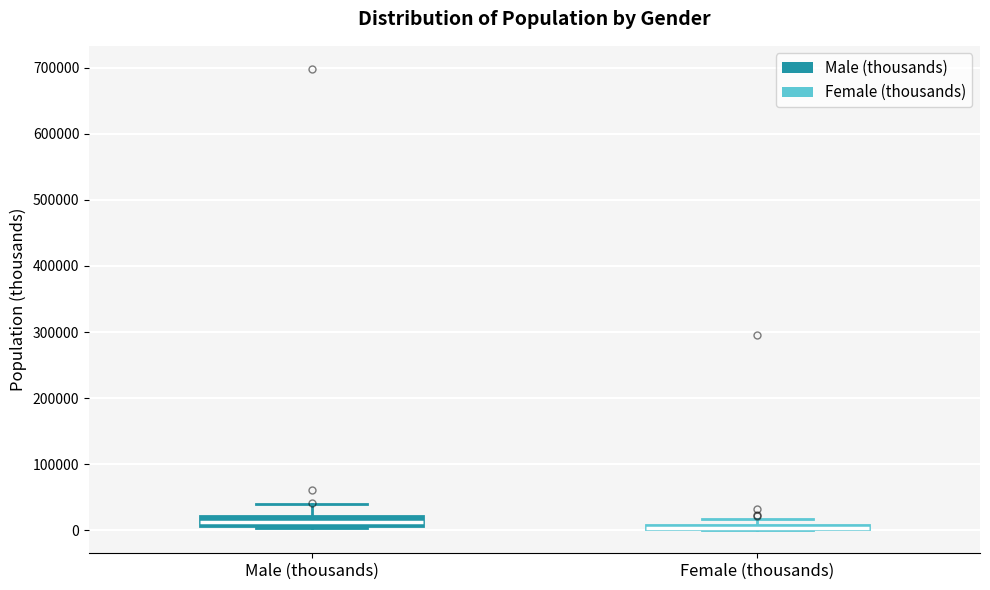

Where is the upper edge of the box for Male (thousands) on the y-axis? The values are not printed on the chart, so give them approximately, as read against the axis.

20000